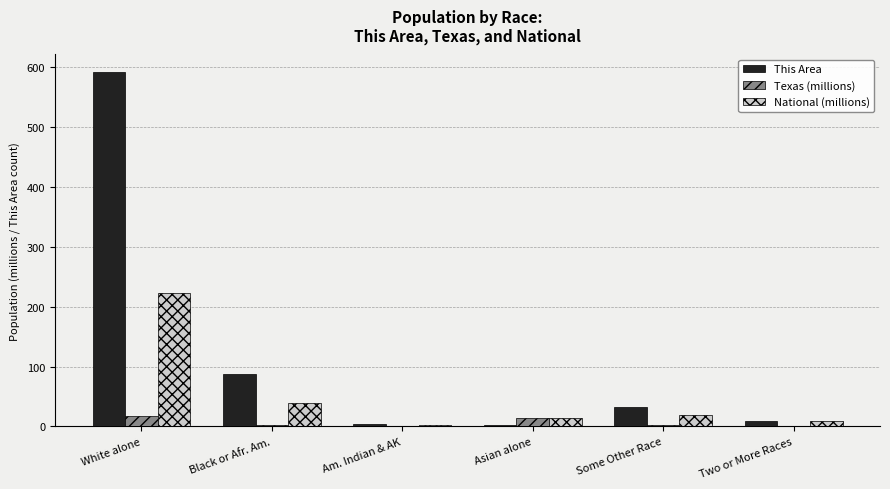

What is the sum of the Texas (millions) values at Asian alone and Am. Indian & AK?

14.8